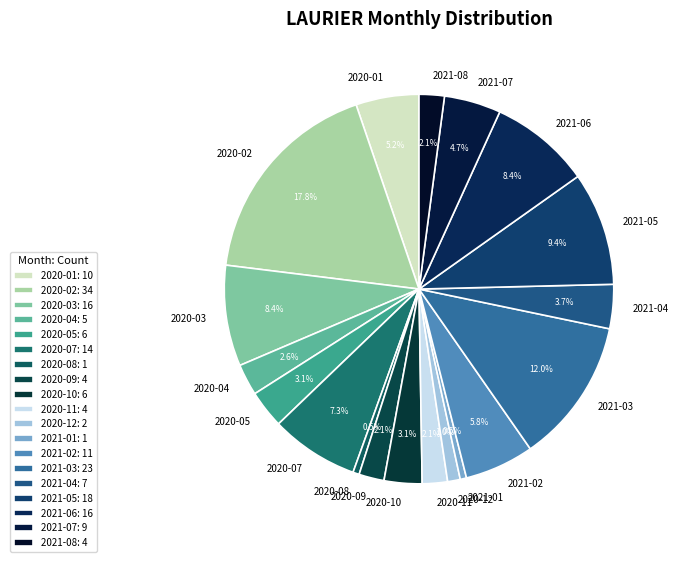

True or false: 2020-12 accounts for 8% of the total.

False